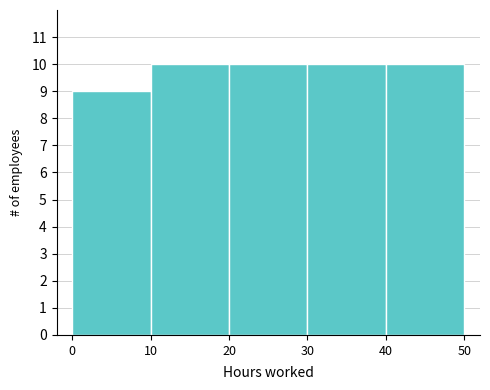

Reading left to right, transcribe this chart: for each bar, give the range it covers on the x-axis and its height. The values are not printed on the chart, so give them approximately, as read against the axis.

0 to 10: 9
10 to 20: 10
20 to 30: 10
30 to 40: 10
40 to 50: 10